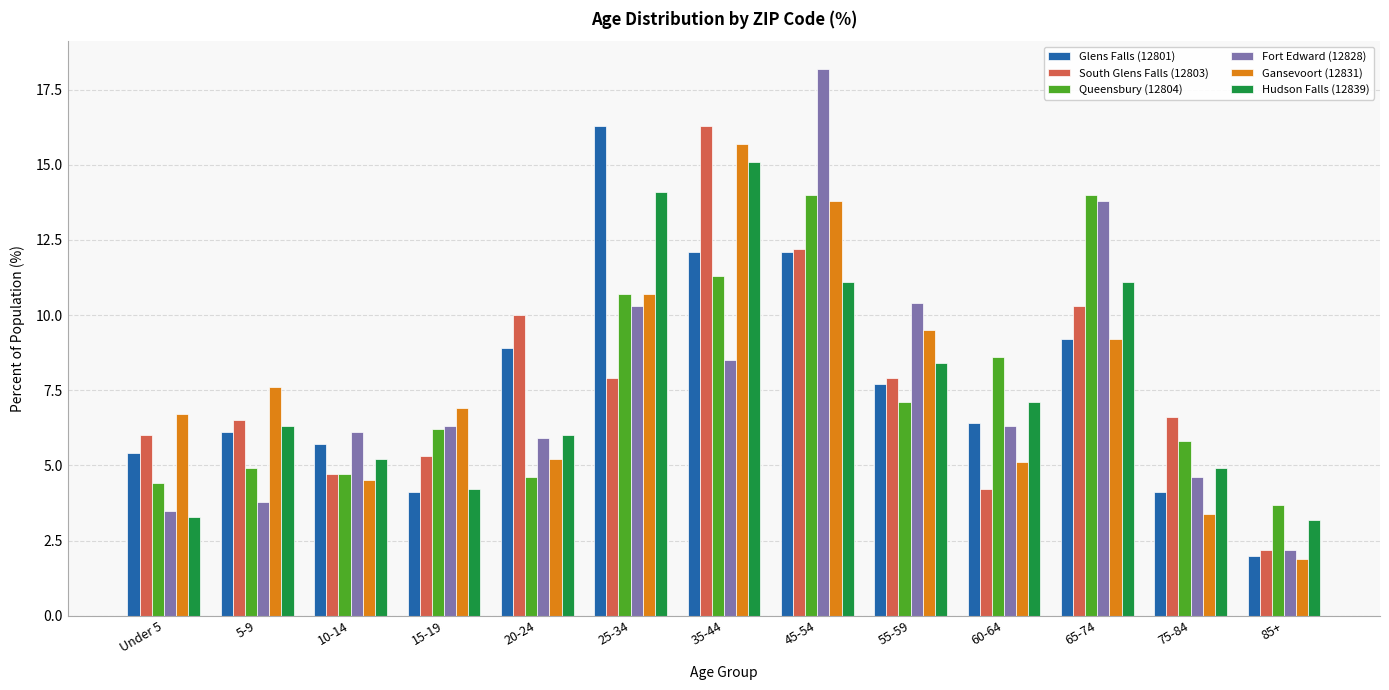

Is it true that South Glens Falls (12803) equals 7.9 at 55-59?

True